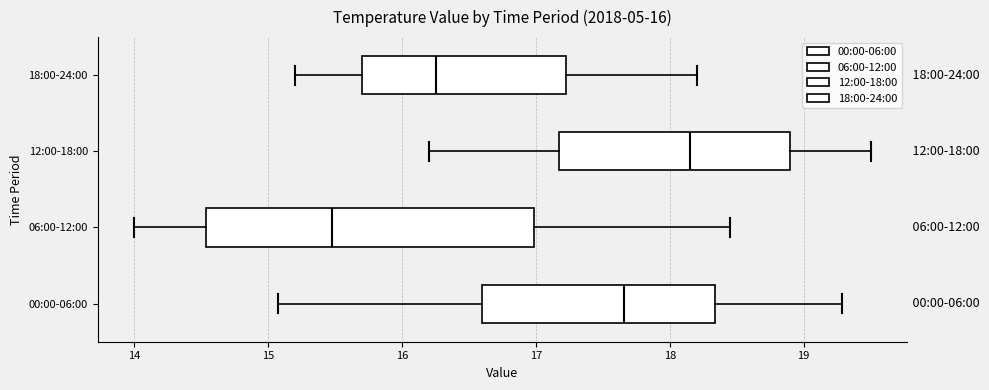

Which box has the furthest to the right median line?

12:00-18:00